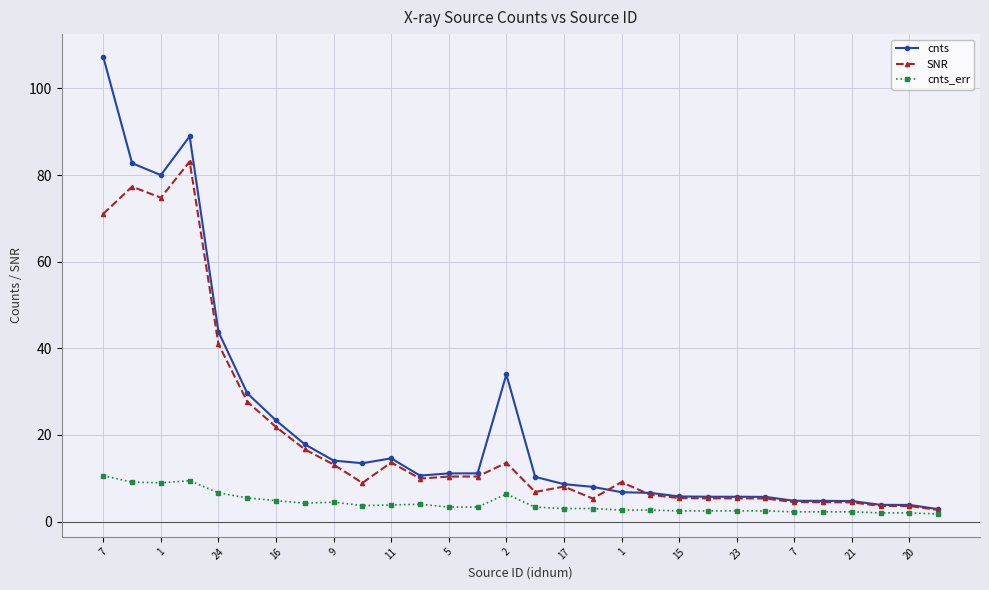

Which series has the largest range (max minus min)?

cnts